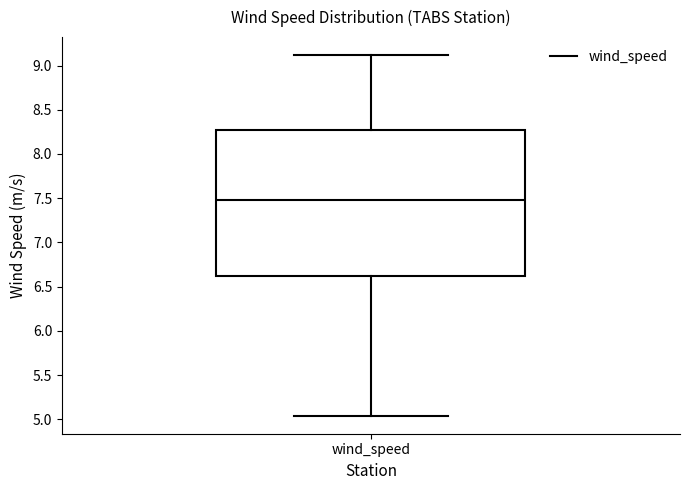

Where does the upper whisker of the box for wind_speed end on the y-axis? The values are not printed on the chart, so give them approximately, as read against the axis.

9.10